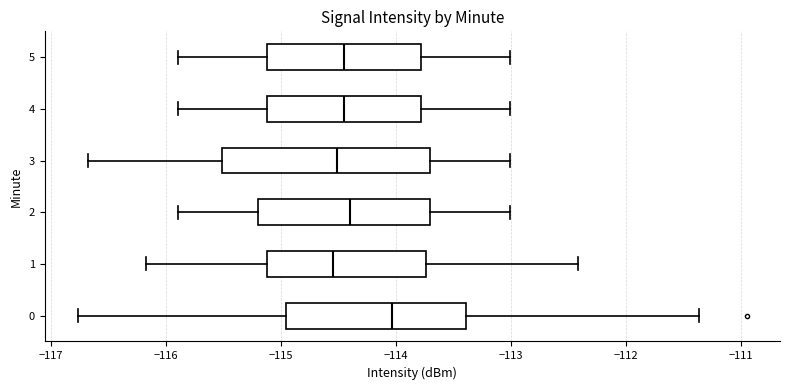

Reading bottom to top, read every box against the x-axis: the position of its median line, the range the box covers, and the ends of its whiskers. The values are not printed on the chart, so give them approximately, as read against the axis.

0: median -114.0, box -115.0 to -113.4, whiskers -116.8 to -111.4
1: median -114.5, box -115.1 to -113.7, whiskers -116.2 to -112.4
2: median -114.4, box -115.2 to -113.7, whiskers -115.9 to -113.0
3: median -114.5, box -115.5 to -113.7, whiskers -116.7 to -113.0
4: median -114.5, box -115.1 to -113.8, whiskers -115.9 to -113.0
5: median -114.5, box -115.1 to -113.8, whiskers -115.9 to -113.0